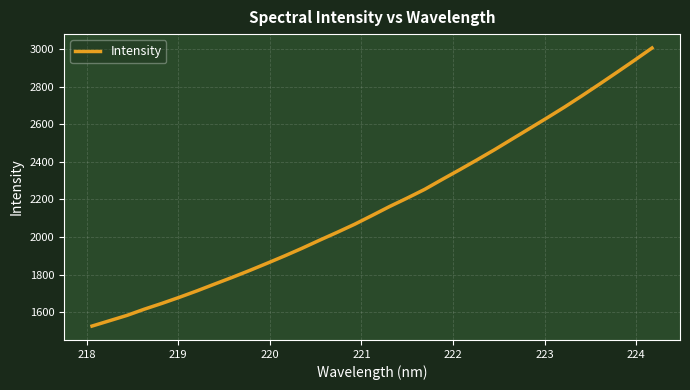

What is the sum of all values?

71540.6